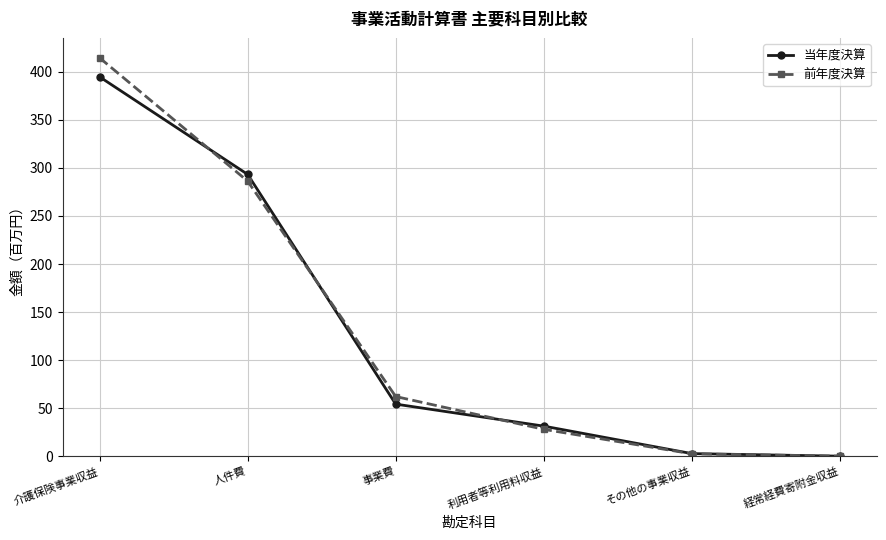

What is the label of the 3rd point from the left?

事業費